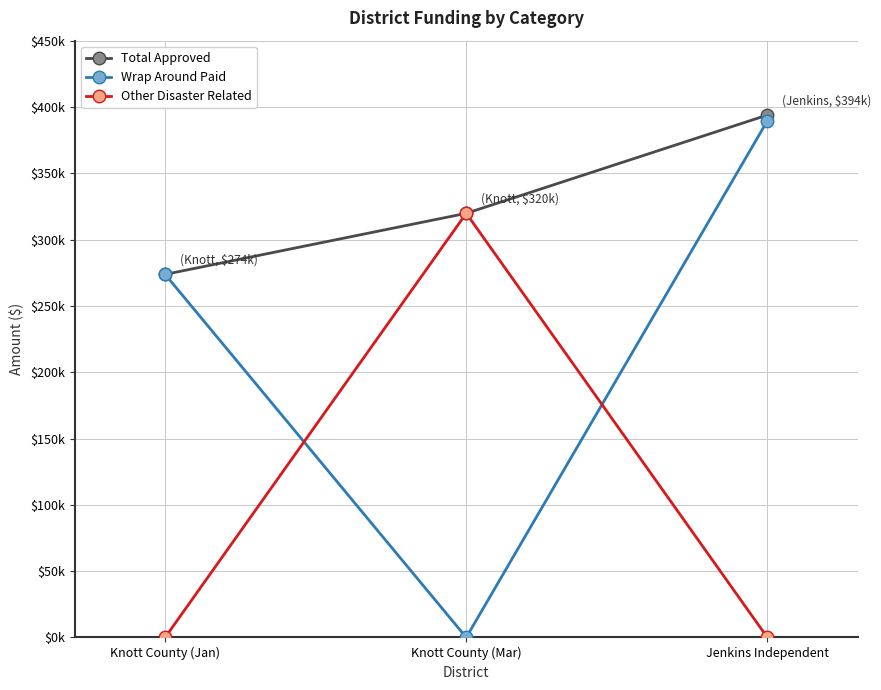

Which series has the largest total across all categories?

Total Approved